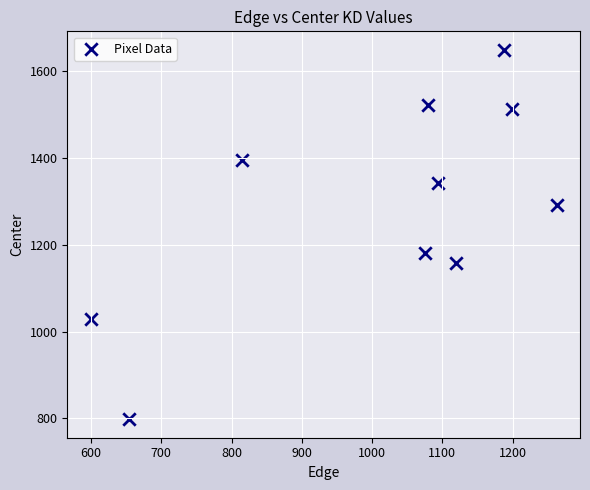

What is the average X value?

1008.5